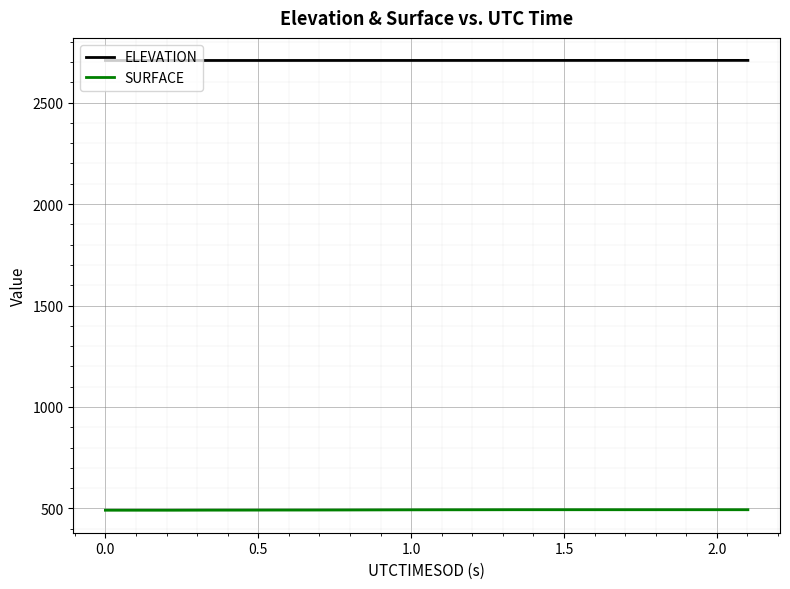

True or false: ELEVATION and SURFACE intersect in this chart.

False